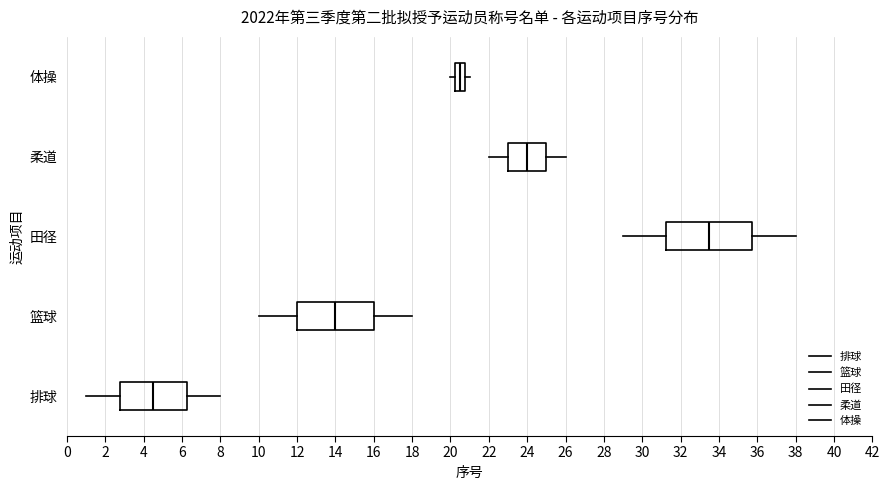

Which box is the widest, from its left edge to its right edge?

田径